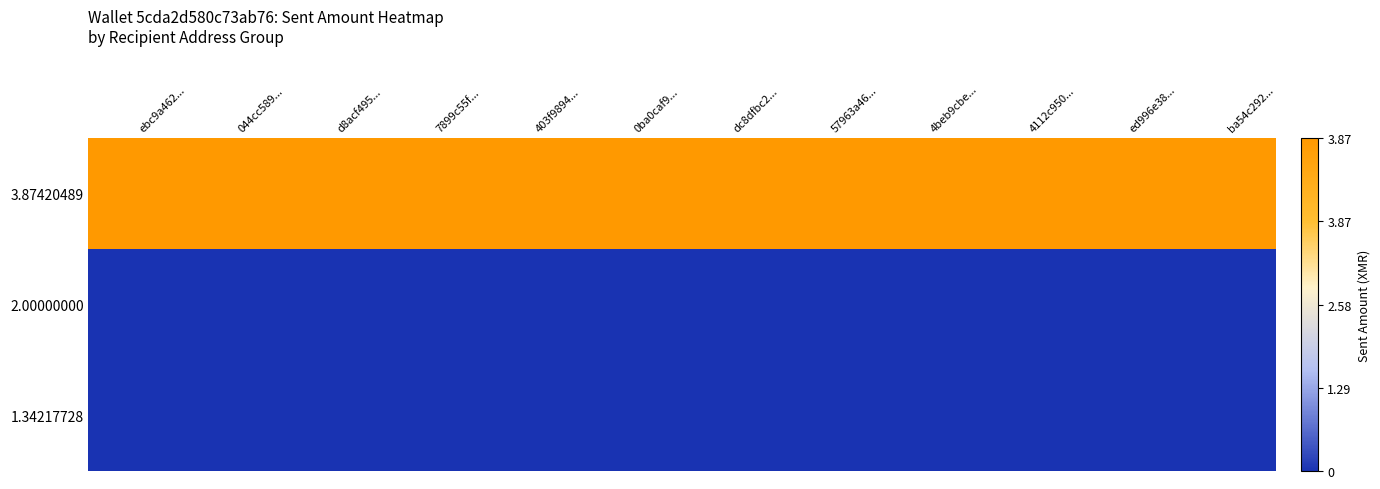

Rank the series at 403f9894... from lowest to highest value.

2.00000000, 1.34217728, 3.87420489